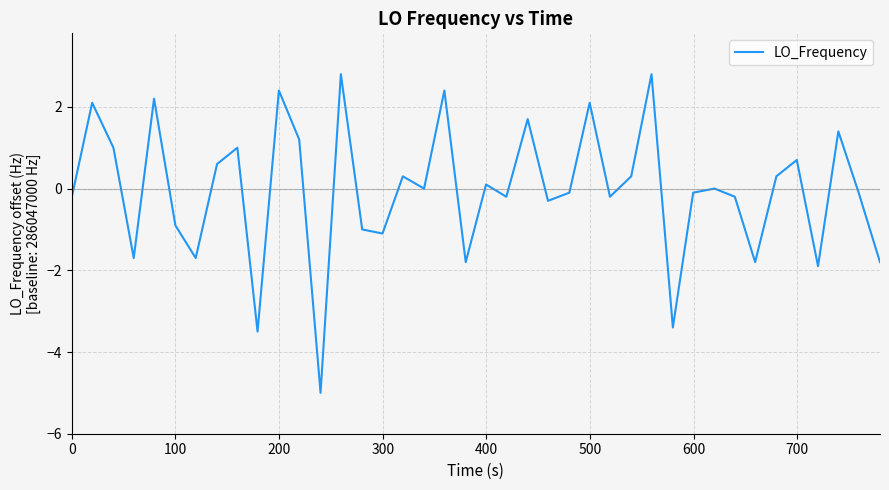

What is the maximum value shown in the chart?

2.8